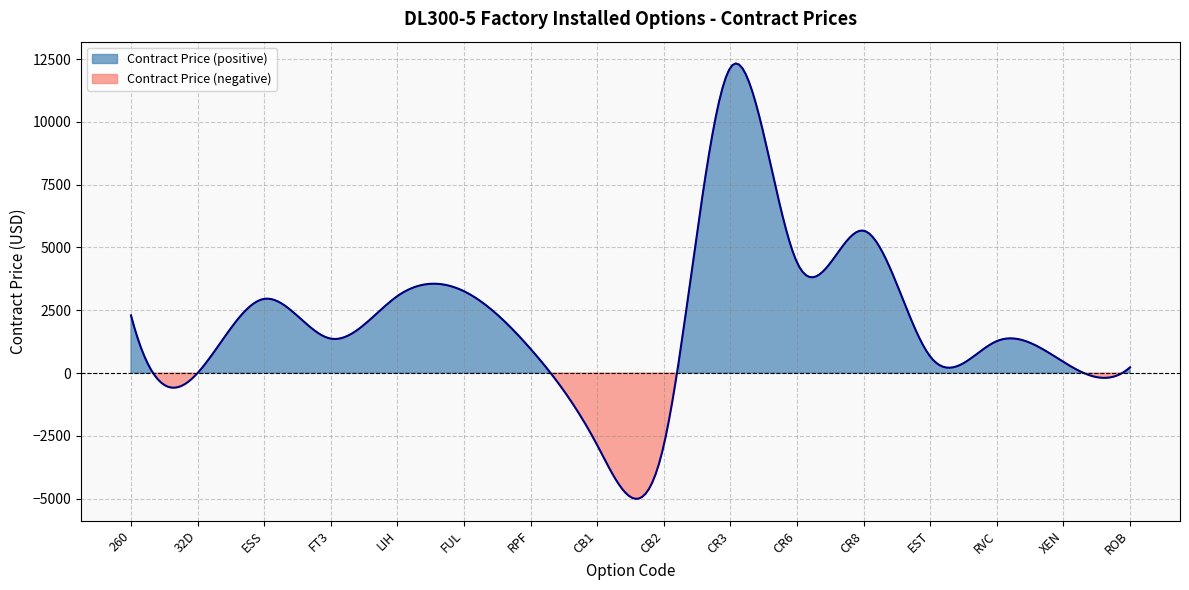

What is the average value?

2061.3